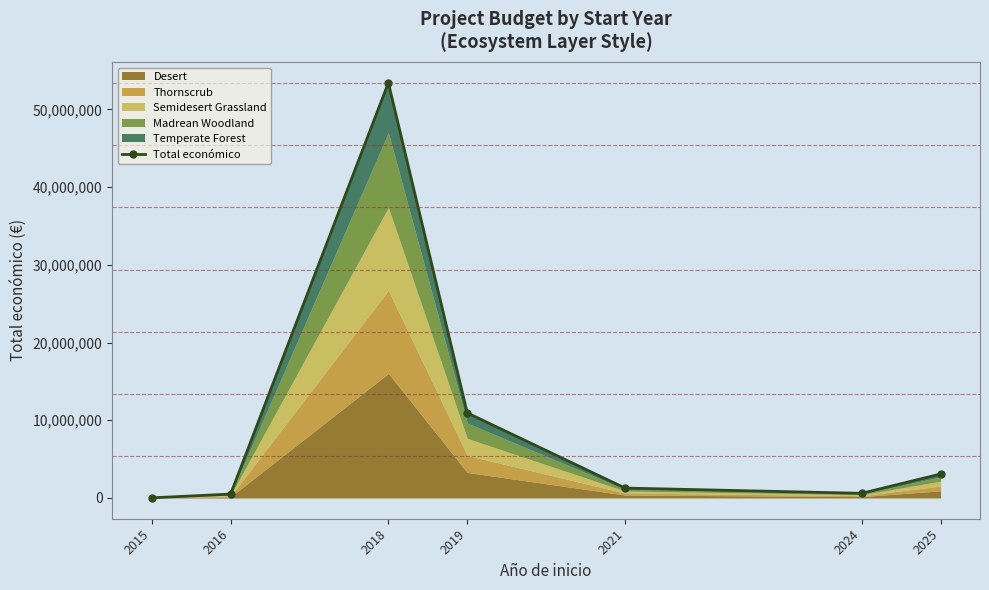

What value does the data have at 2021, to the nearest 50?

1274950